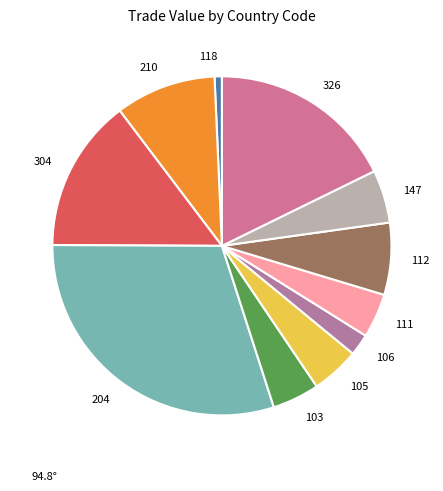

What is the largest slice in the pie chart?

204